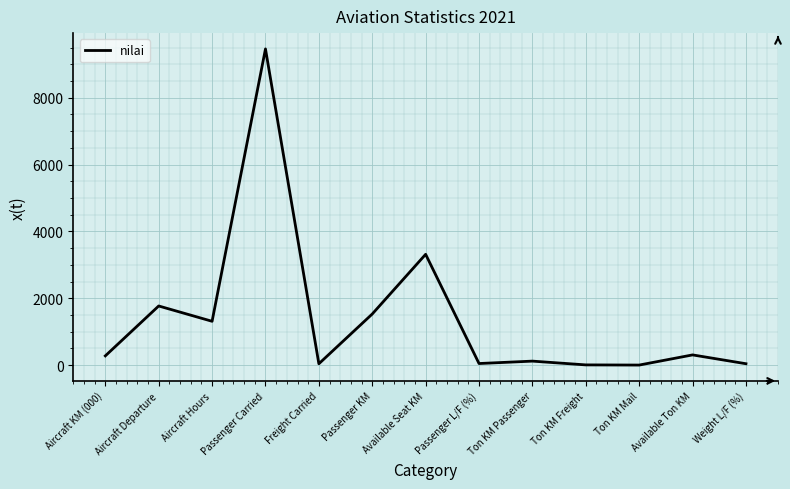

What is the difference between the maximum and second lowest values?

9455